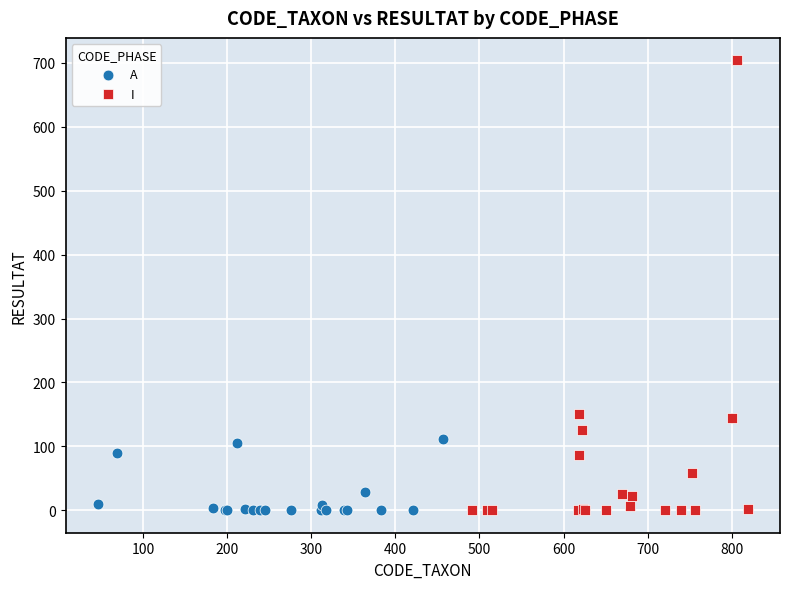

What are all the series names shown in the legend?

A, I